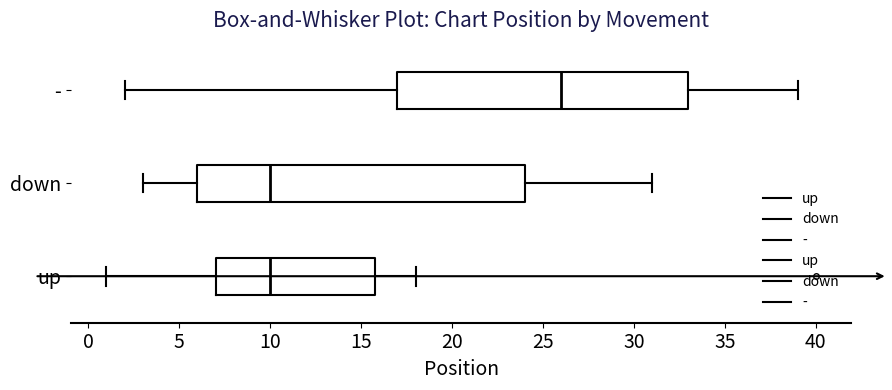

Comparing the boxes themselves (not the whiskers), which one is the widest?

down